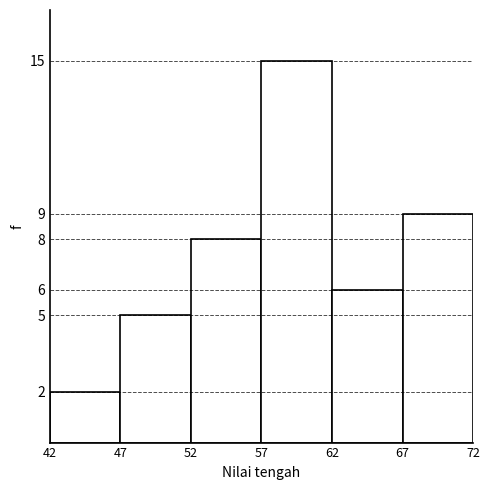

Reading left to right, list every bar in this chart as the range it spans on the x-axis followed by its height. The values are not printed on the chart, so give them approximately, as read against the axis.

42 to 47: 2
47 to 52: 5
52 to 57: 8
57 to 62: 15
62 to 67: 6
67 to 72: 9